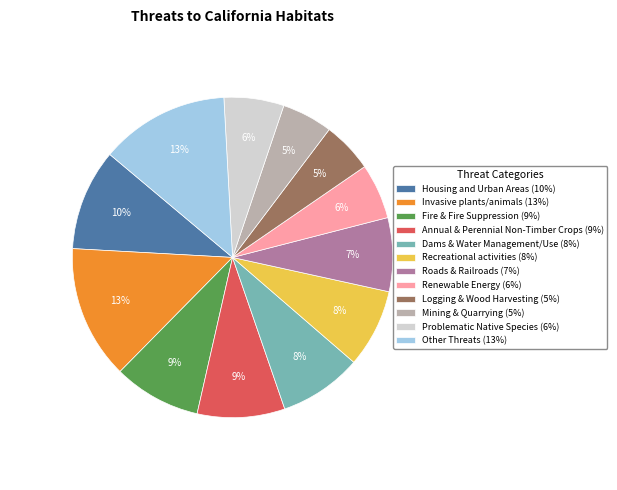

To the nearest percent, what percentage of the pie is Dams & Water Management/Use?

8%